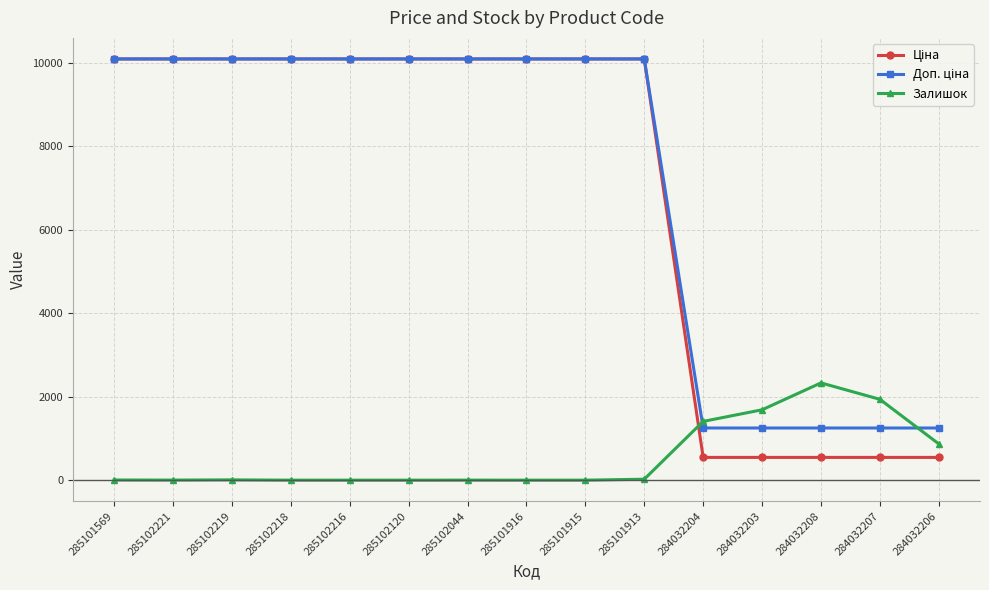

What is the sum of the Залишок values at 285102219 and 285102044?

8.0